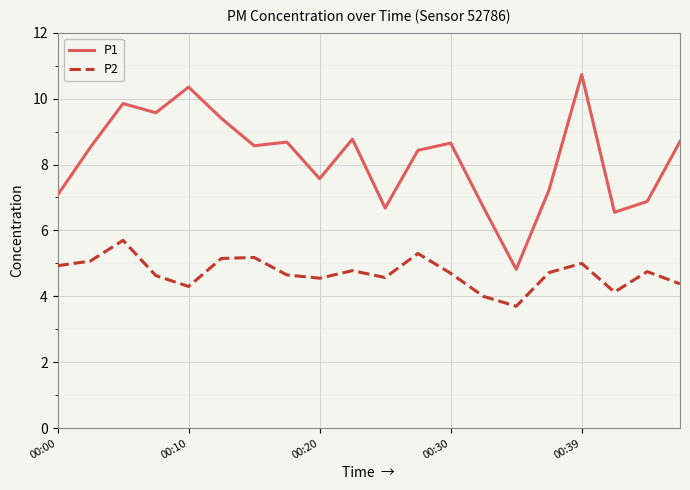

How many series are shown in this chart?

2